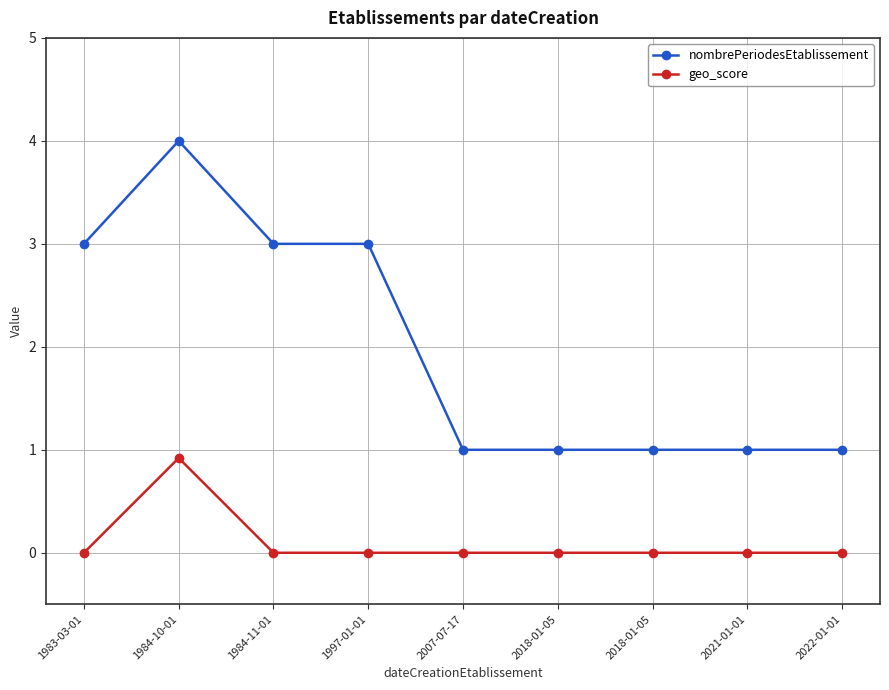

What is the sum of the geo_score values at 1997-01-01 and 1984-10-01?

0.9